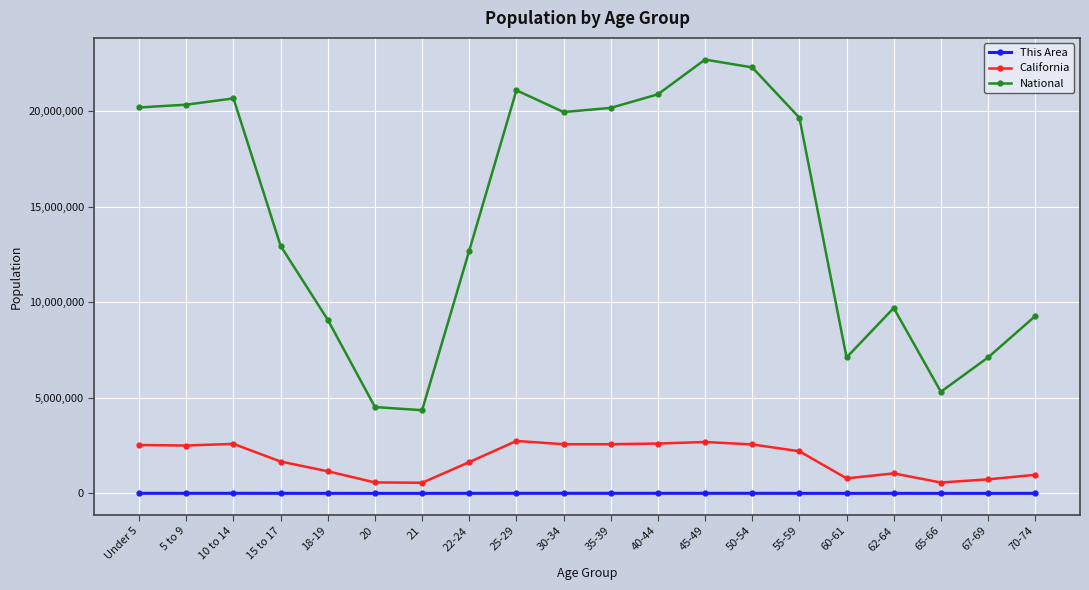

How many lines are shown in the chart?

3